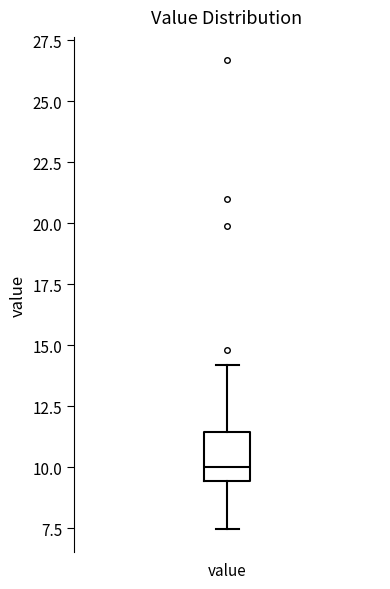

Where is the lower edge of the box for value on the y-axis? The values are not printed on the chart, so give them approximately, as read against the axis.

9.5